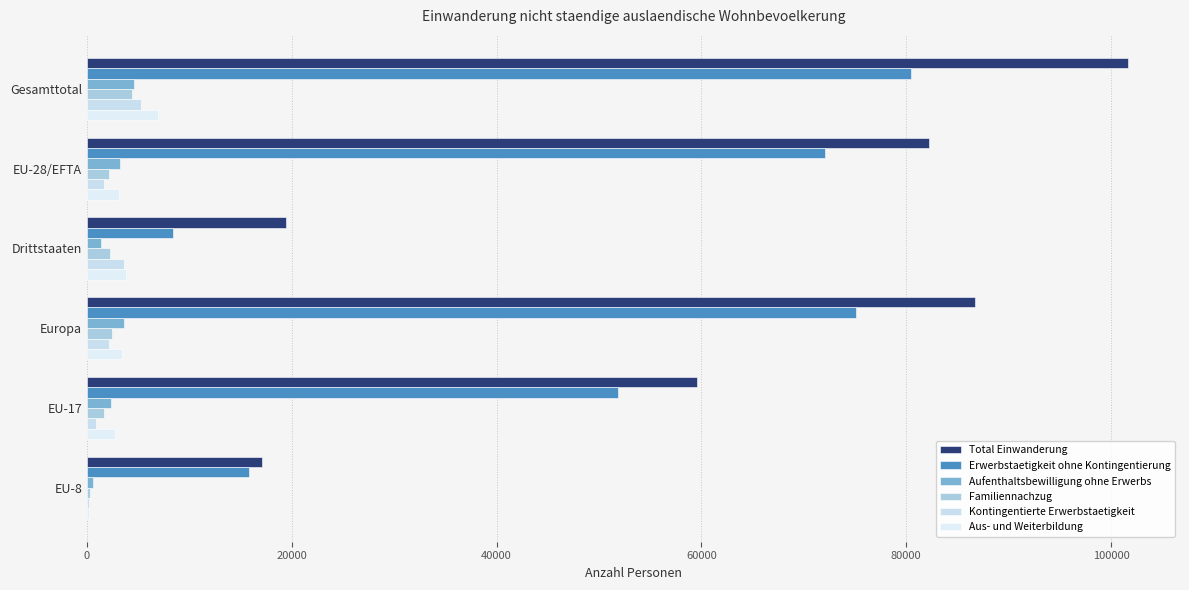

How many data points does each series have?

6